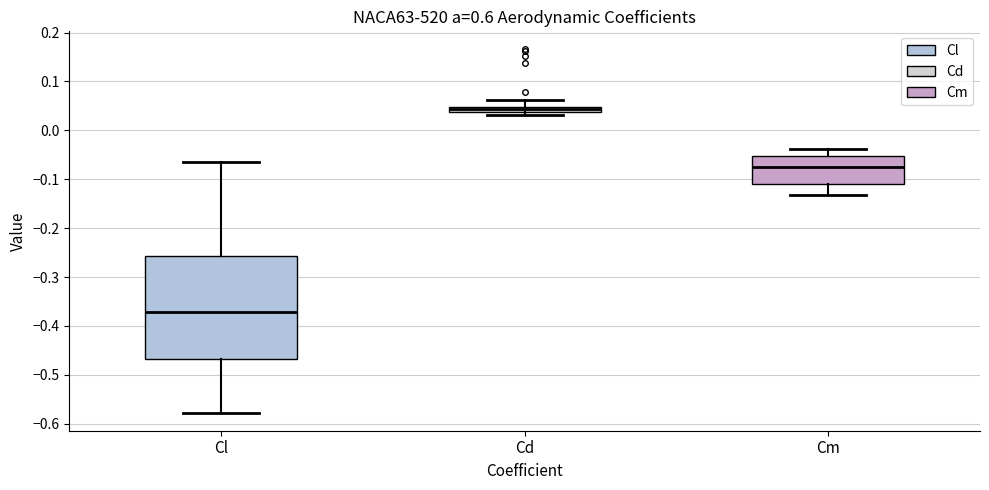

Which box is the tallest, from its lower edge to its upper edge?

Cl